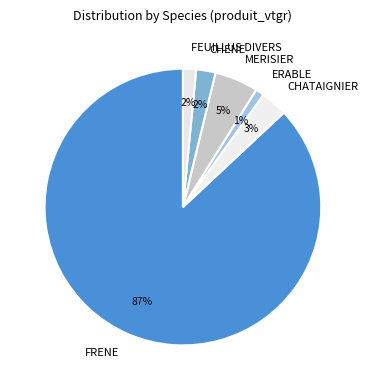

To the nearest percent, what portion does FEUILLUS DIVERS represent?

2%